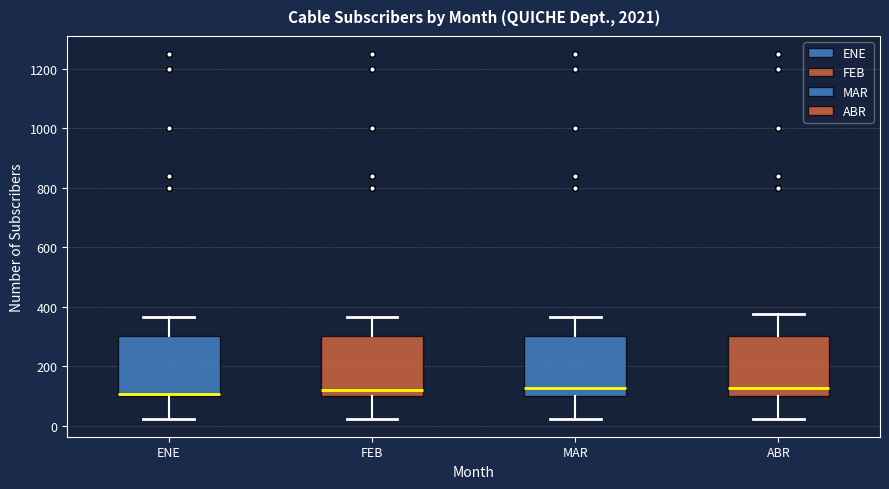

Reading left to right, read every box against the y-axis: the position of its median line, the range the box covers, and the ends of its whiskers. The values are not printed on the chart, so give them approximately, as read against the axis.

ENE: median 100 (drawn on the box's lower edge), box 100 to 300, whiskers 20 to 360
FEB: median 120, box 100 to 300, whiskers 20 to 360
MAR: median 120, box 100 to 300, whiskers 20 to 360
ABR: median 120, box 100 to 300, whiskers 20 to 380